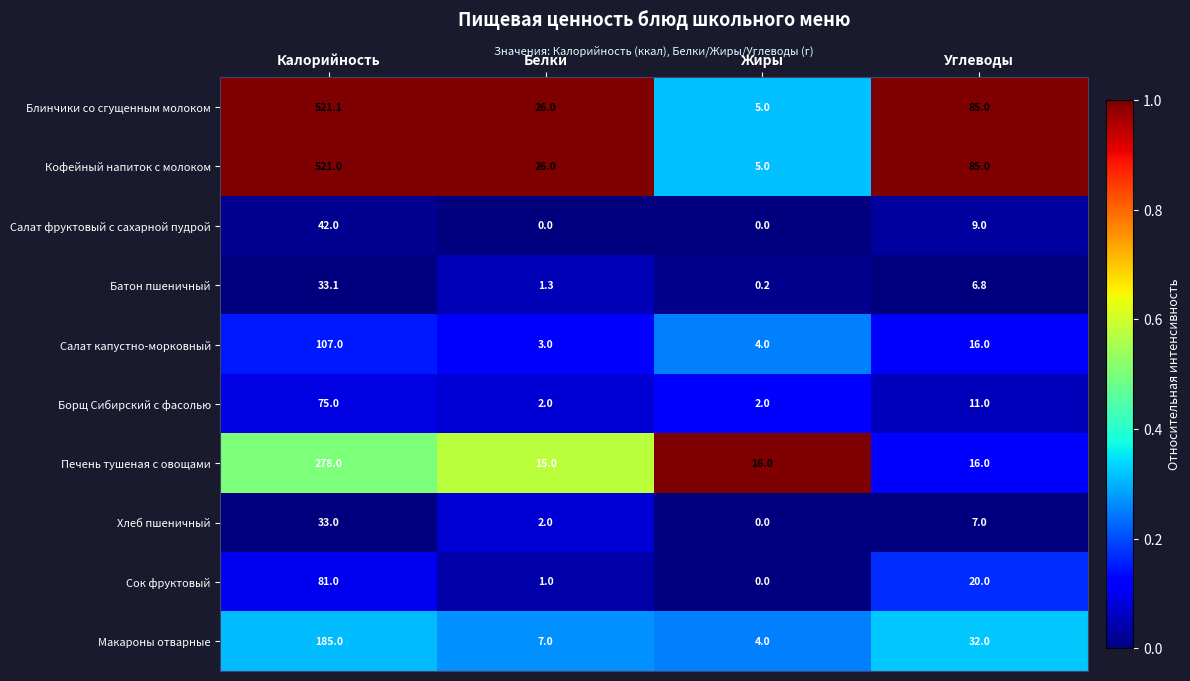

Which series has the largest range (max minus min)?

Блинчики со сгущенным молоком